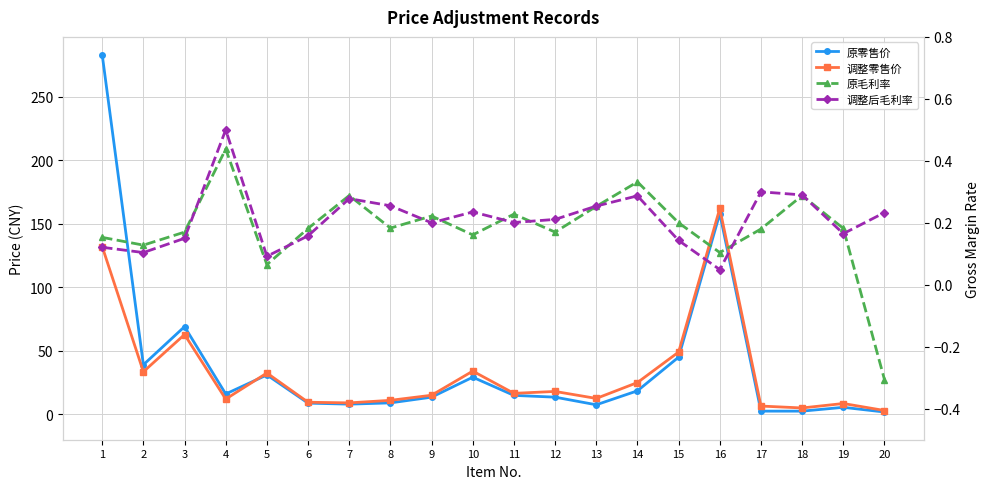

At which category does 调整零售价 reach its first local valley?

2